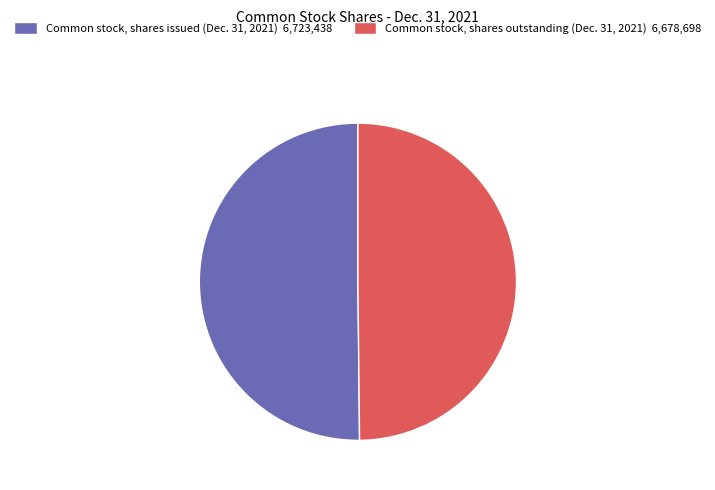

The Common stock, shares outstanding (Dec. 31, 2021) slice represents 50% of the pie. True or false?

True